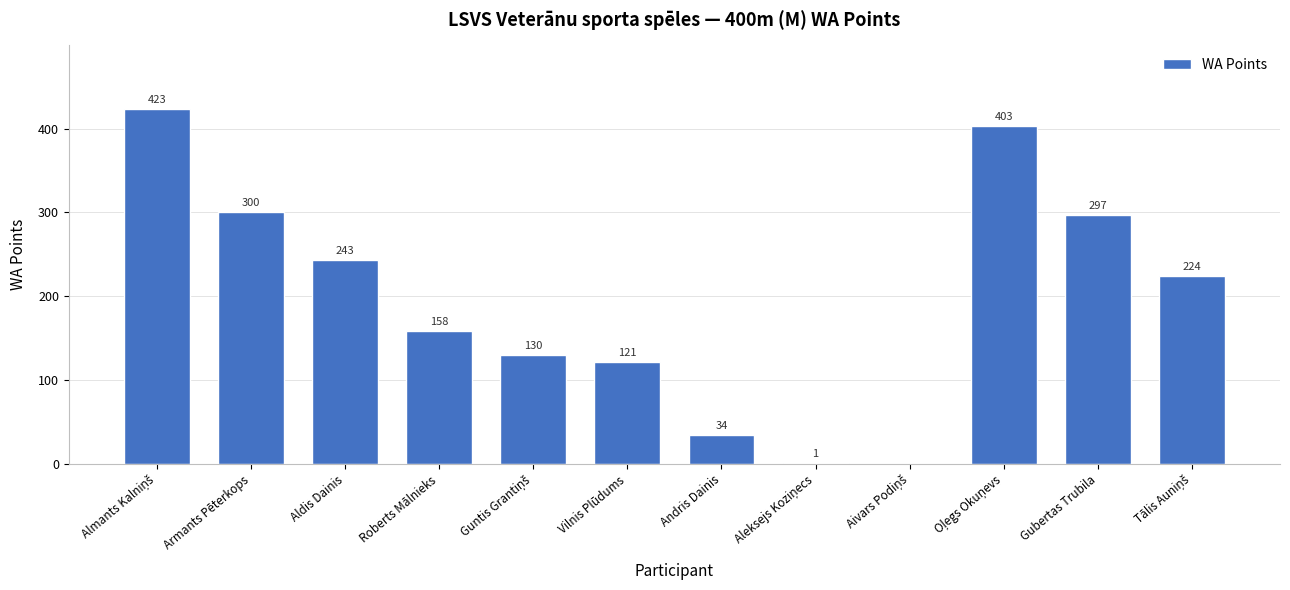

What value does the data have at Andris Dainis?

34